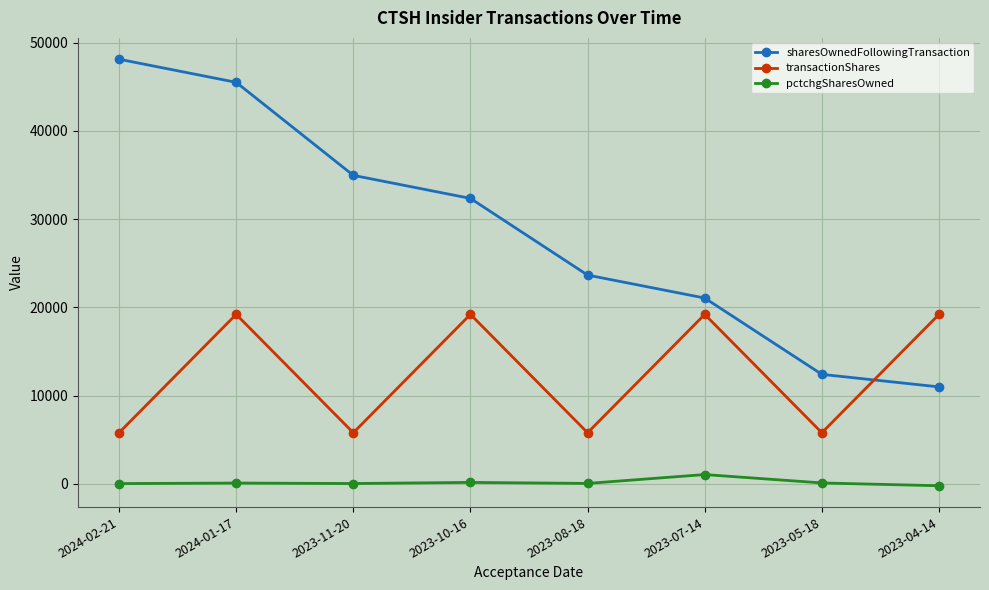

Between 2023-10-16 and 2023-04-14, which series saw the biggest shift?

sharesOwnedFollowingTransaction